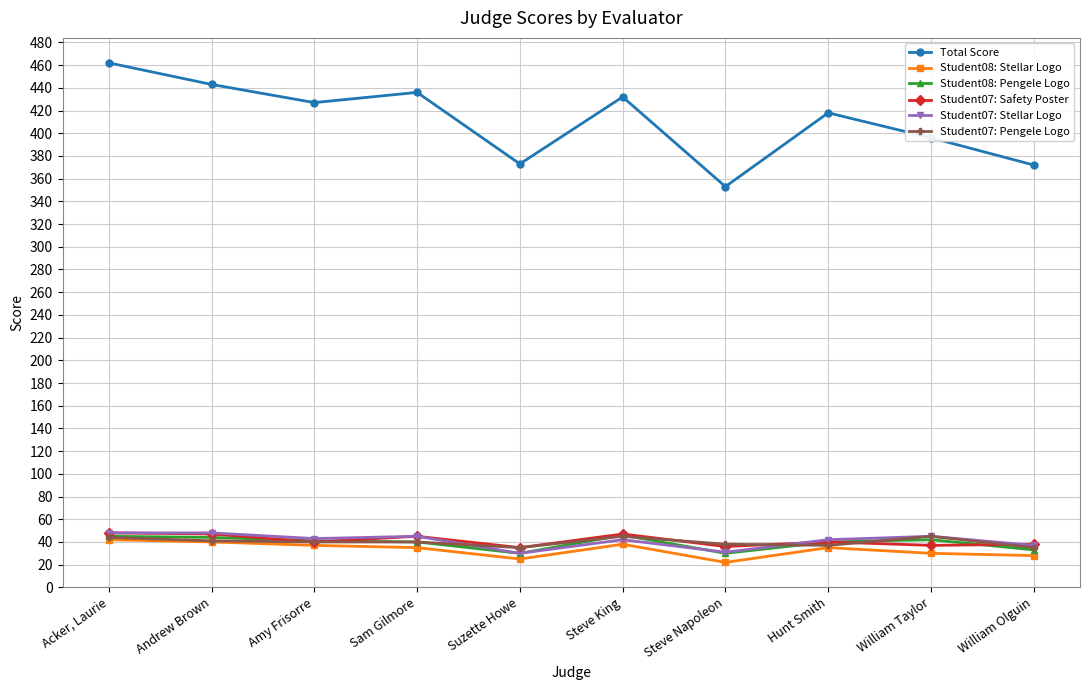

True or false: Student07: Stellar Logo and Student08: Pengele Logo cross at least once.

True